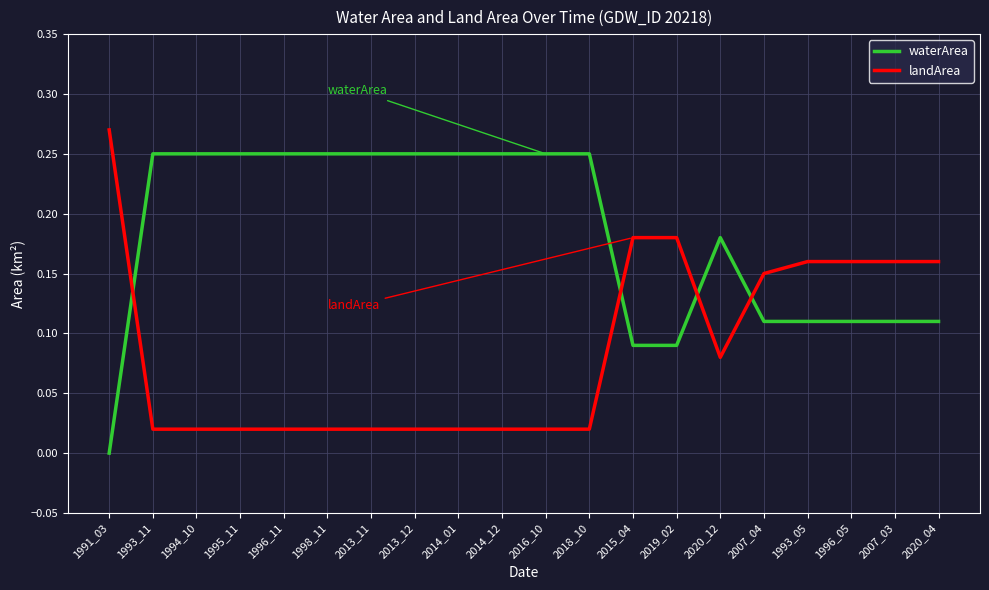

How many values in the waterArea series exceed 0?

19